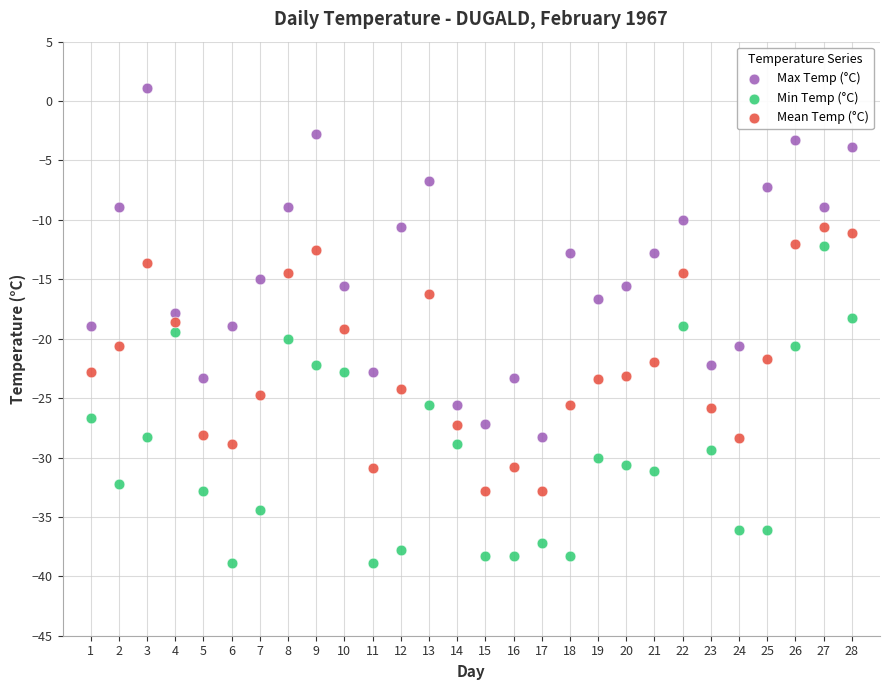

Which series contains the lowest Y value?

Min Temp (°C)